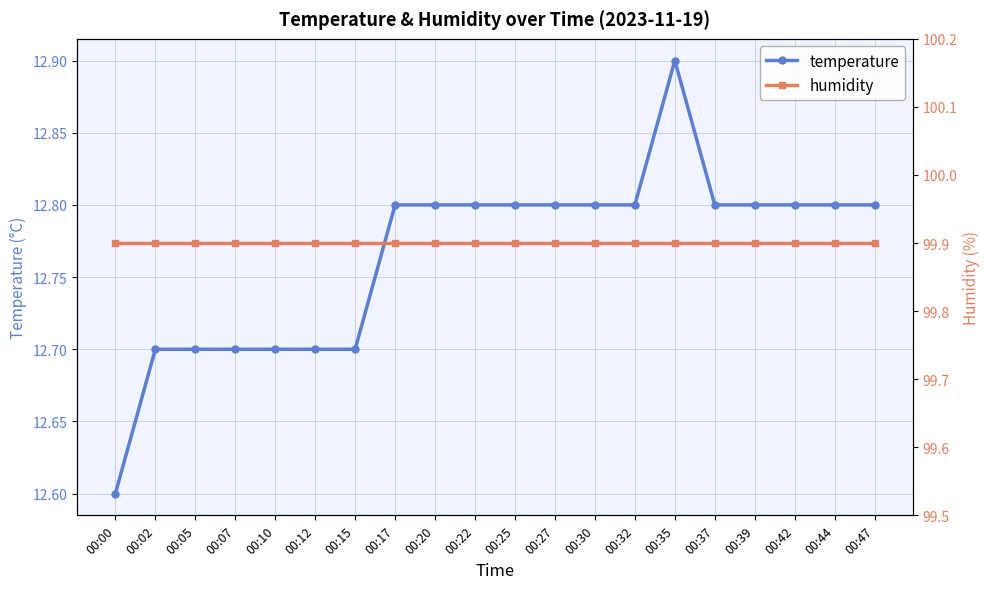

What are all the series names shown in the legend?

temperature, humidity